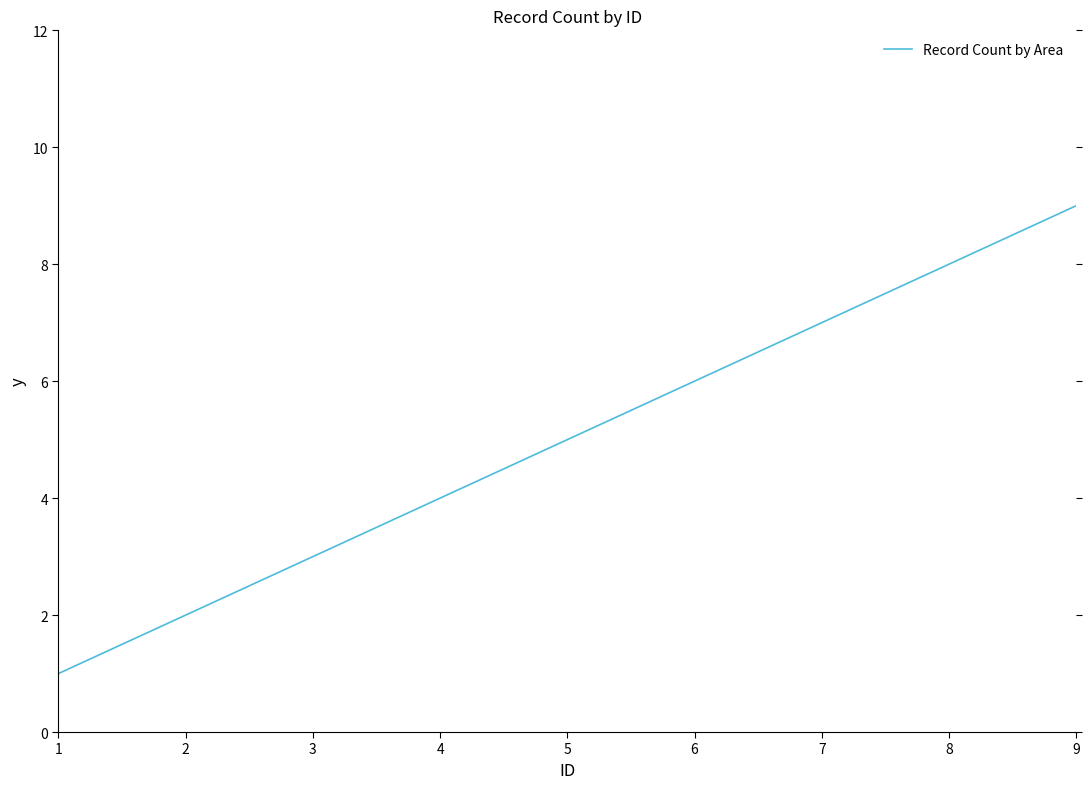

What is the ratio of the value at 2 to the value at 1?

2.0